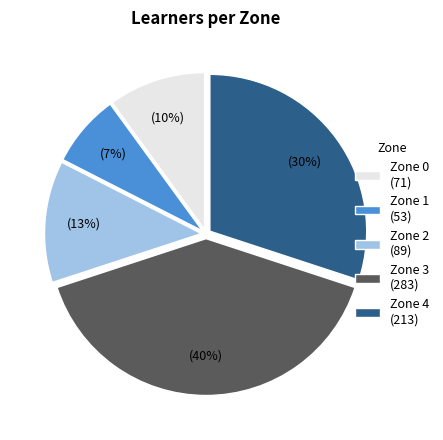

Count the number of slices in the pie.

5